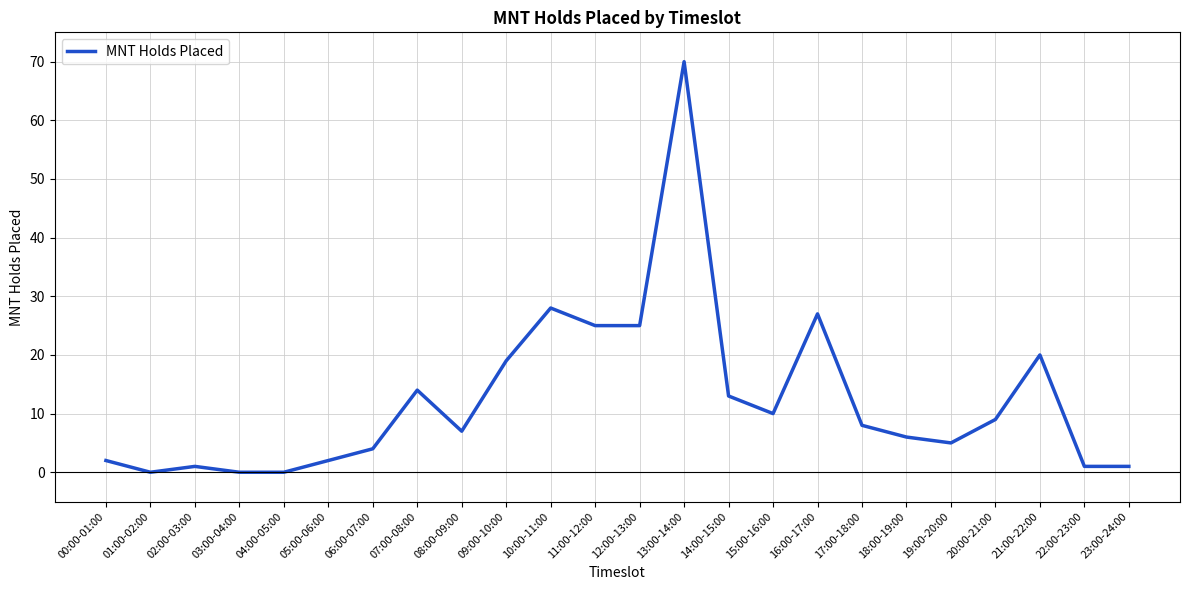

True or false: the data shows 25 at 11:00-12:00.

True